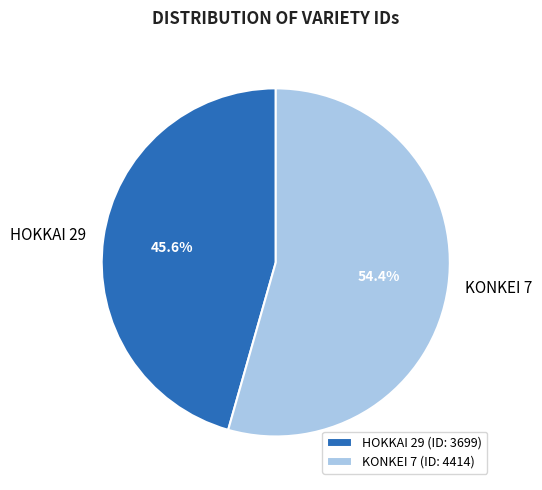

How much of the chart is everything except HOKKAI 29?

54.4%